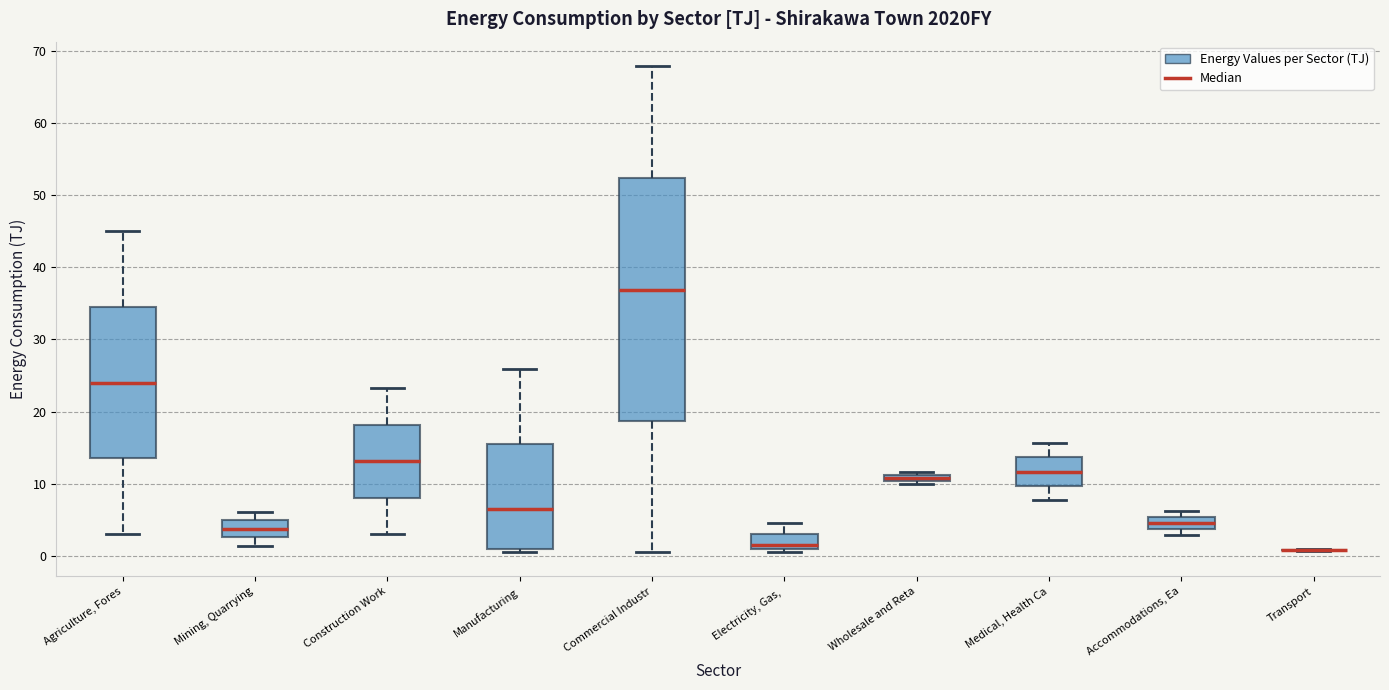

Which box is the tallest, from its lower edge to its upper edge?

Commercial Industr